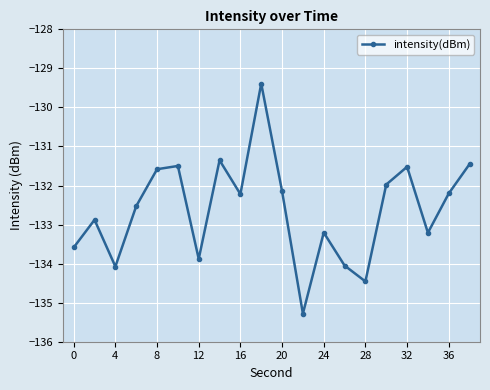

What is the sum of all values?

-2652.5